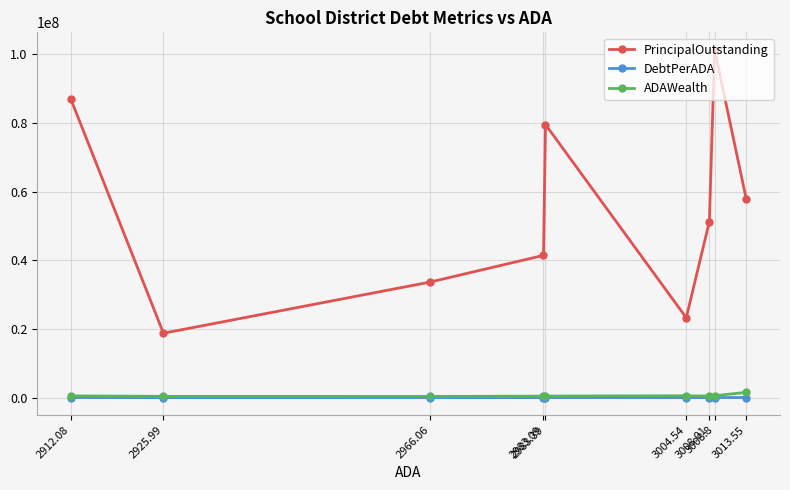

Which series has the largest total across all categories?

PrincipalOutstanding